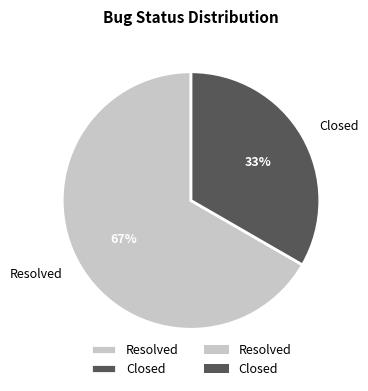

How many segments does this pie chart have?

2